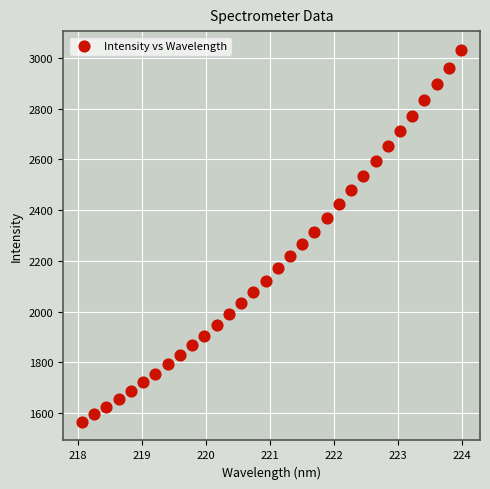

What is the range of X values (max minus min)?

5.9